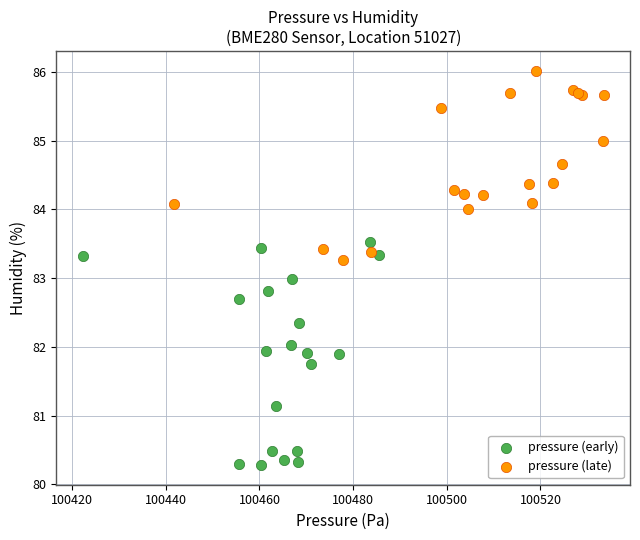

Which series reaches the maximum Y coordinate?

pressure (late)